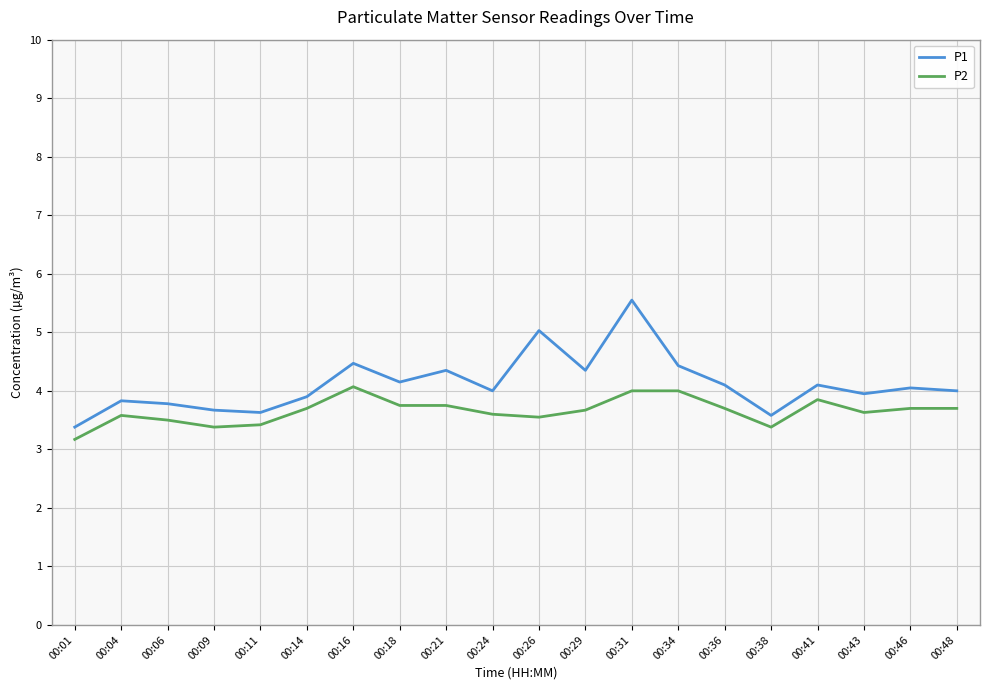

Is it true that P2 equals 3.7 at 00:36?

True